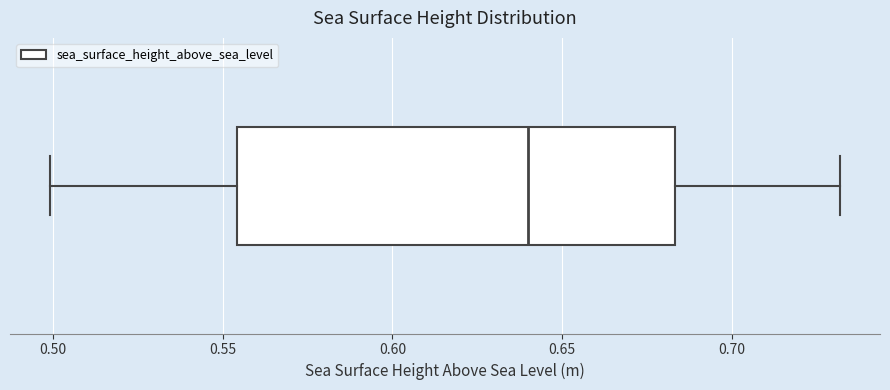

Read this box plot against the x-axis: the position of the median line, the range covered by the box, and the ends of both whiskers. The values are not printed on the chart, so give them approximately, as read against the axis.

median 0.640, box 0.555 to 0.685, whiskers 0.500 to 0.730